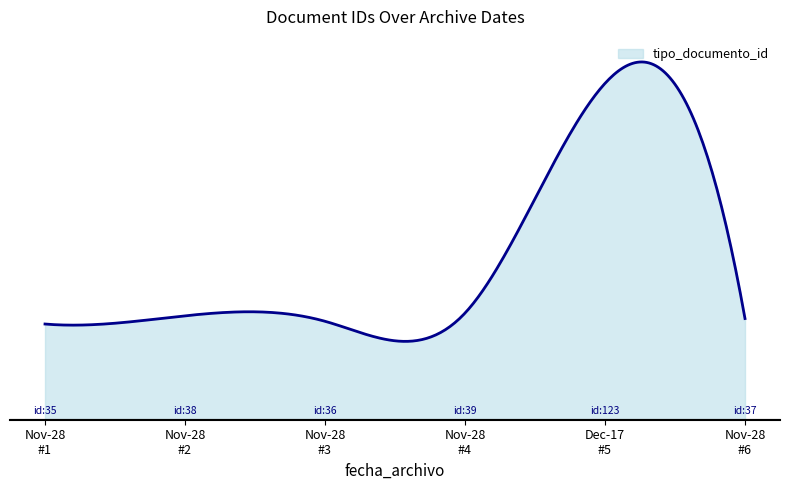

How many points are lower than both their immediate neighbors (excluding endpoints)?

1